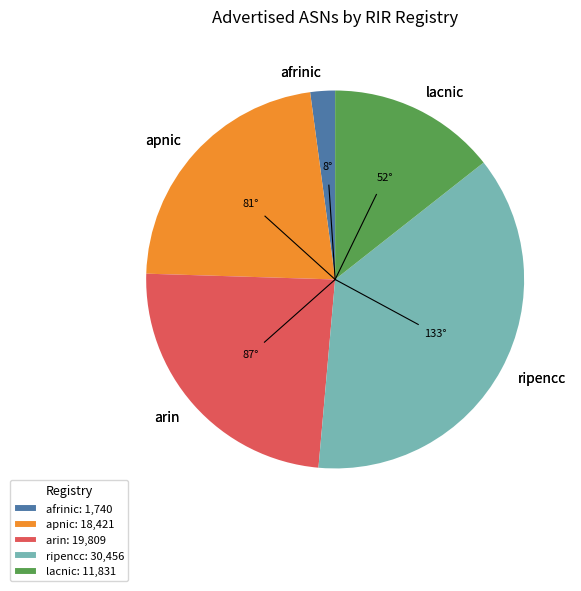

Is ripencc the majority of the pie?

No